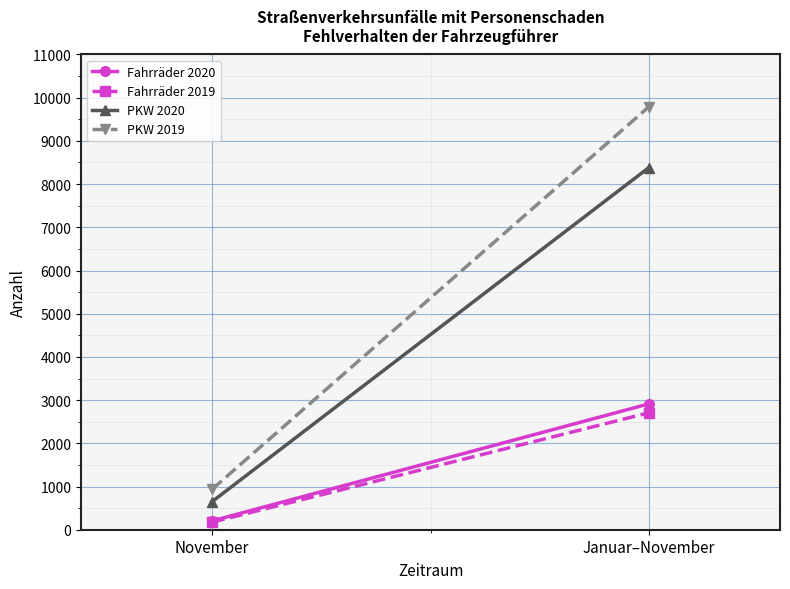

Which series changed the most between November and Januar–November?

PKW 2019